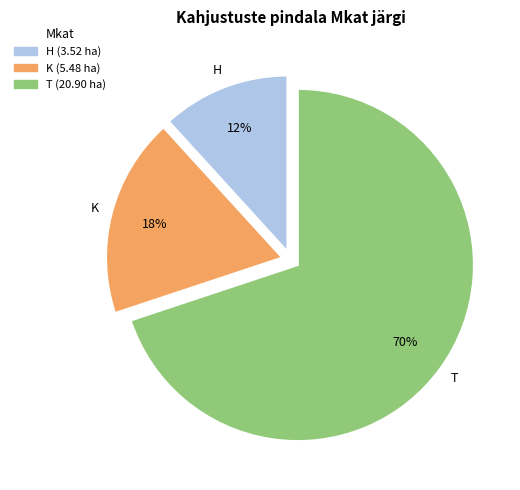

To the nearest percent, what is the difference between the largest and smallest slice percentages?

58%